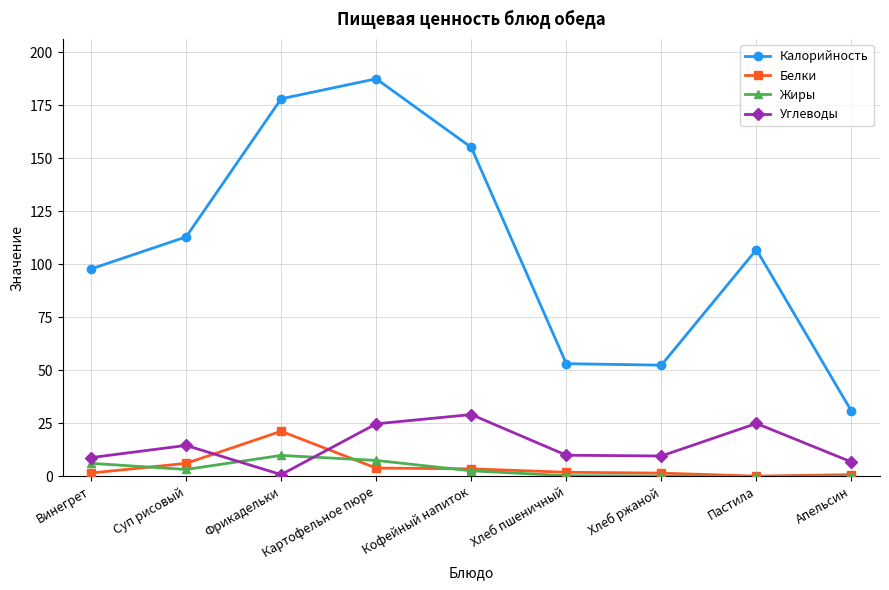

What is the maximum value shown in the chart?

187.6